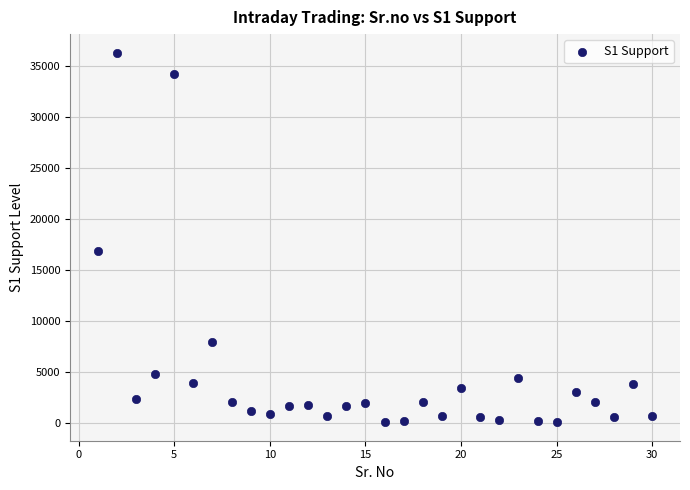

What is the range of X values (max minus min)?

29.0